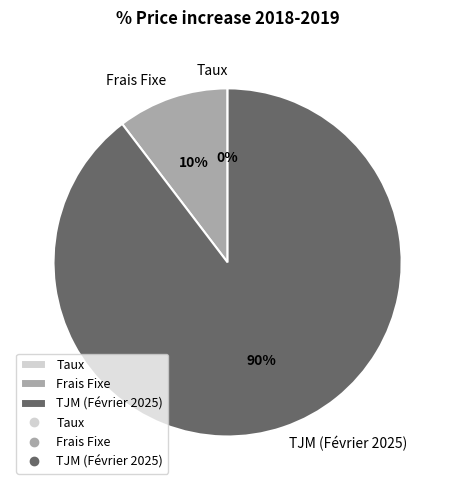

The Frais Fixe slice represents 17% of the pie. True or false?

False